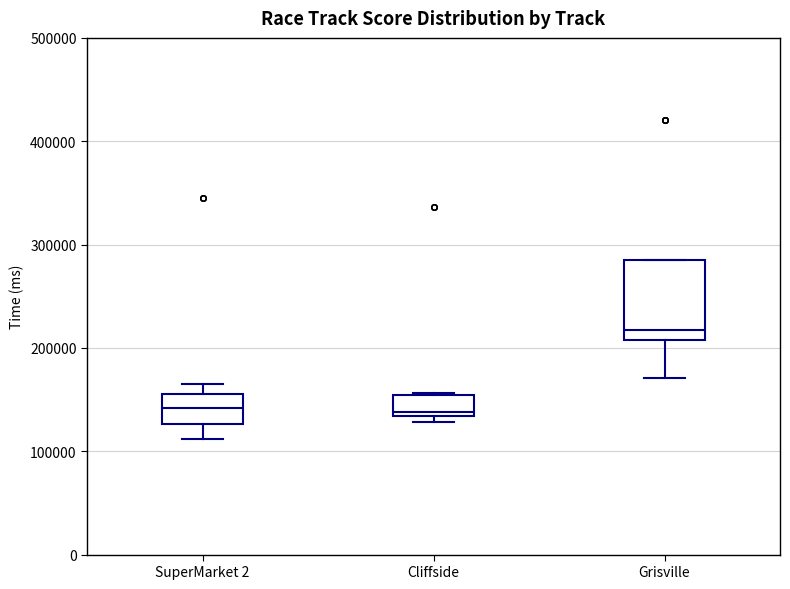

Where is the upper edge of the box for Grisville on the y-axis? The values are not printed on the chart, so give them approximately, as read against the axis.

290000